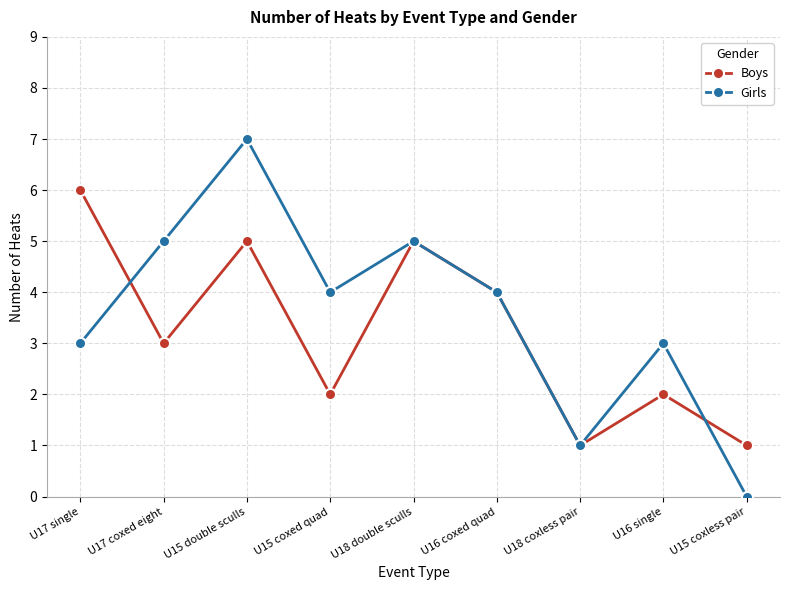

In Boys, how many points are lower than both neighbors (excluding endpoints)?

3